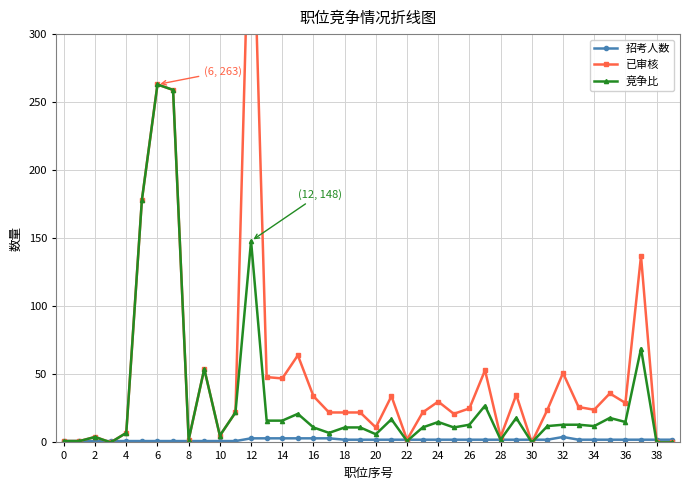

Reading left to right, extract all data points from this chart.

招考人数: 1	1	1	1	1	1	1	1	1	1	1	1	3	3	3	3	3	3	2	2	2	2	2	2	2	2	2	2	2	2	2	2	4	2	2	2	2	2	2	2
已审核: 1	1	4	0	7	178	263	259	2	54	5	22	445	48	47	64	34	22	22	22	11	34	2	22	30	21	25	53	4	35	0	24	51	26	24	36	29	137	0	0
竞争比: 1	1	4	0	7	178	263	259	2	54	5	22	148	16	16	21	11	7	11	11	6	17	1	11	15	11	13	27	2	18	0	12	13	13	12	18	15	69	0	0